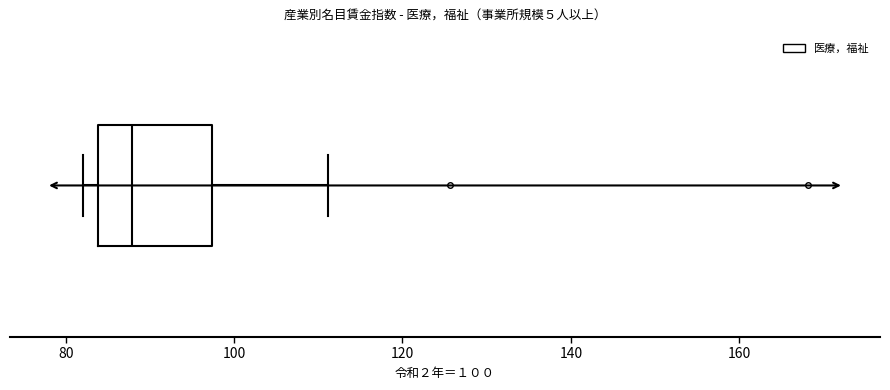

Where does the right whisker of the box end on the x-axis? The values are not printed on the chart, so give them approximately, as read against the axis.

112